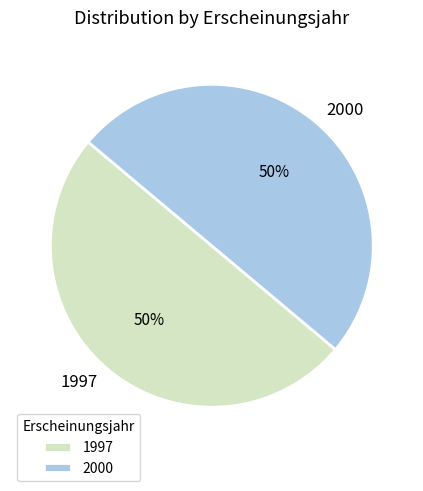

Count the number of slices in the pie.

2